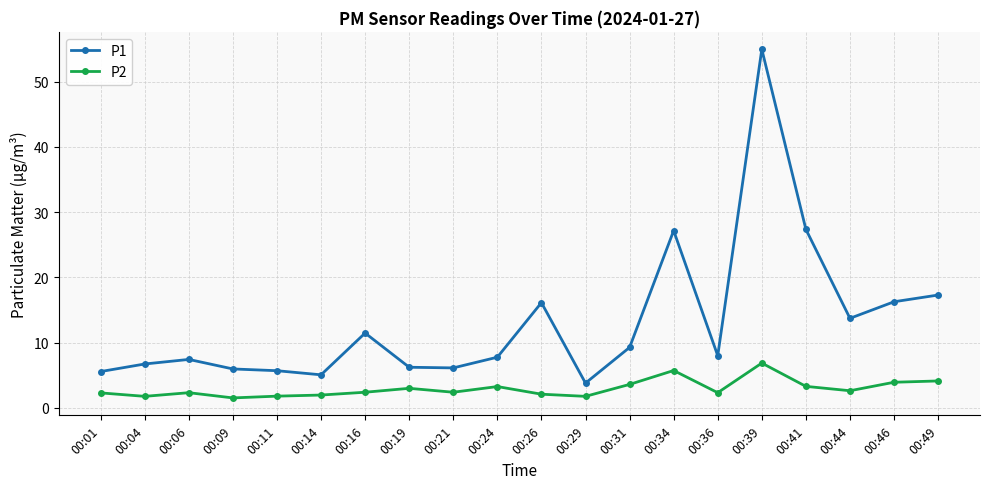

Is the value of P1 at 00:41 greater than the value of P2 at 00:44?

Yes